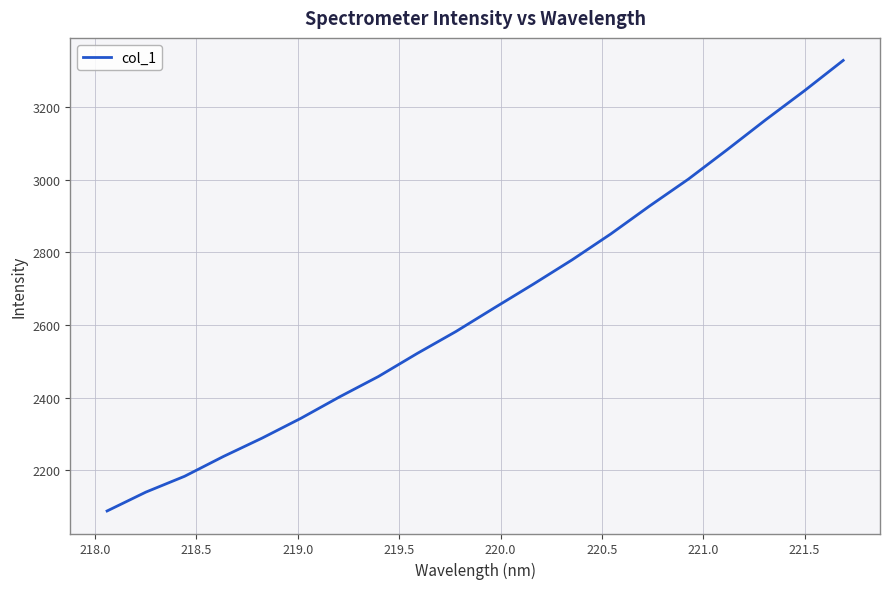

What is the greatest value displayed?

3329.6